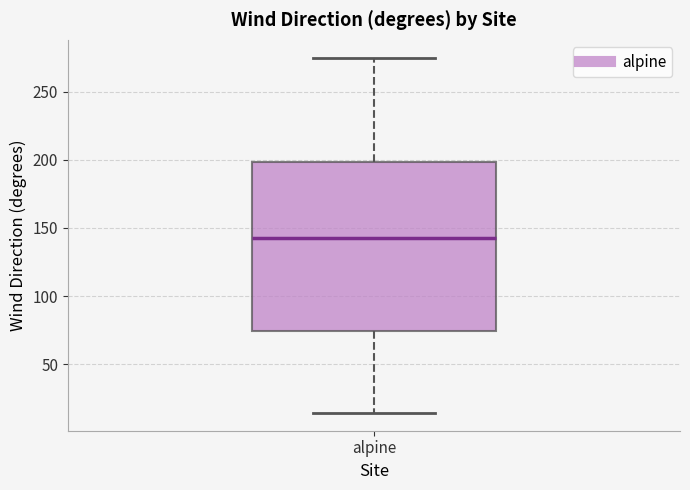

Transcribe this box plot: give where the median line is, the range the box spans, and where the two whiskers end, as read against the y-axis. The values are not printed on the chart, so give them approximately, as read against the axis.

median 145, box 75 to 200, whiskers 15 to 275